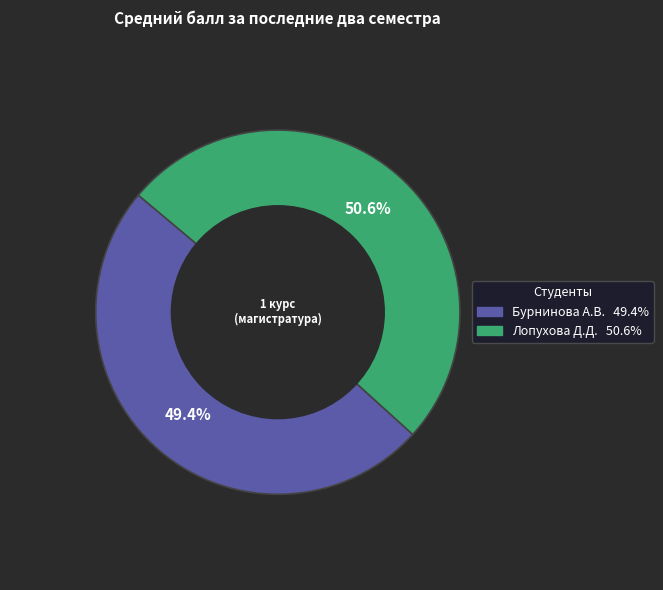

Count the number of slices in the pie.

2